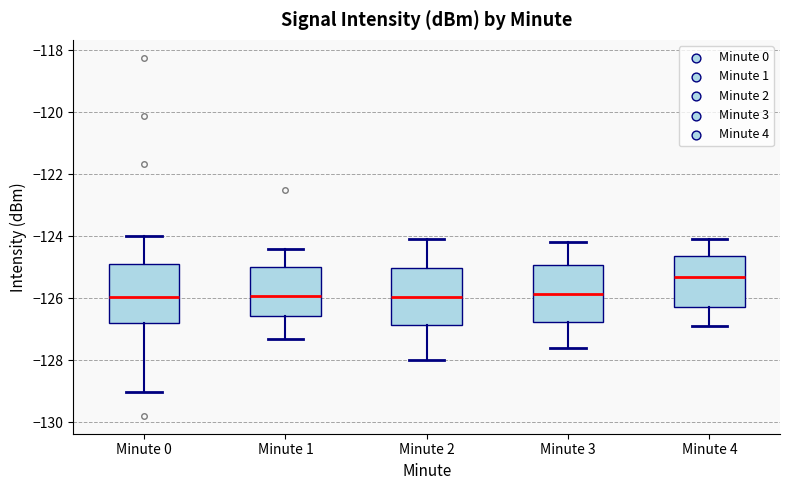

Reading left to right, read every box against the y-axis: the position of its median line, the range the box covers, and the ends of its whiskers. The values are not printed on the chart, so give them approximately, as read against the axis.

Minute 0: median -126.0, box -126.8 to -125.0, whiskers -129.0 to -124.0
Minute 1: median -126.0, box -126.6 to -125.0, whiskers -127.2 to -124.4
Minute 2: median -126.0, box -126.8 to -125.0, whiskers -128.0 to -124.0
Minute 3: median -125.8, box -126.8 to -125.0, whiskers -127.6 to -124.2
Minute 4: median -125.2, box -126.2 to -124.6, whiskers -126.8 to -124.0